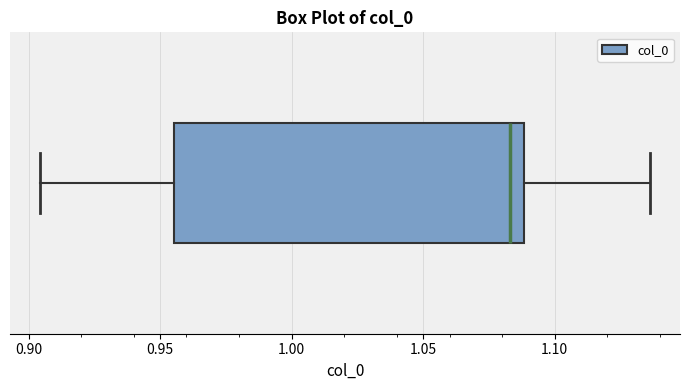

Read this box plot against the x-axis: the position of the median line, the range covered by the box, and the ends of both whiskers. The values are not printed on the chart, so give them approximately, as read against the axis.

median 1.085, box 0.955 to 1.090, whiskers 0.905 to 1.135